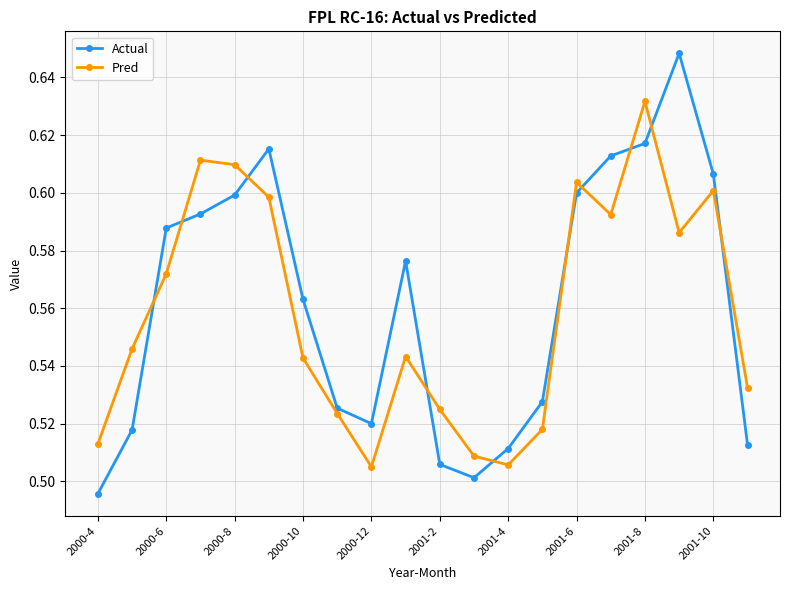

True or false: Pred and Actual cross at least once.

True